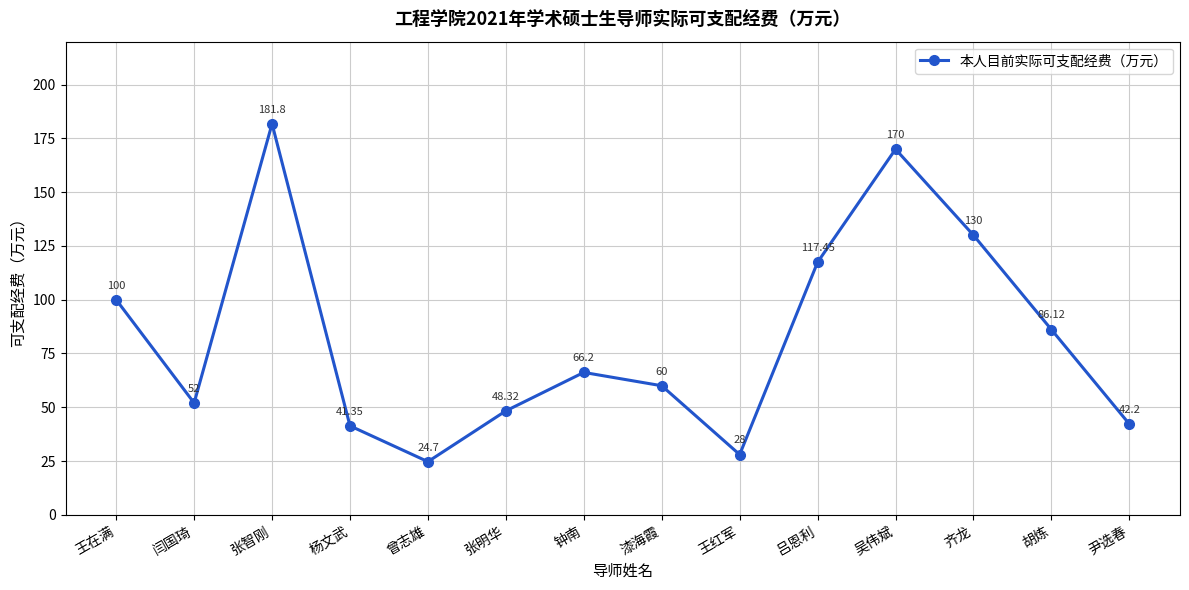

What is the label of the 8th point from the left?

漆海霞